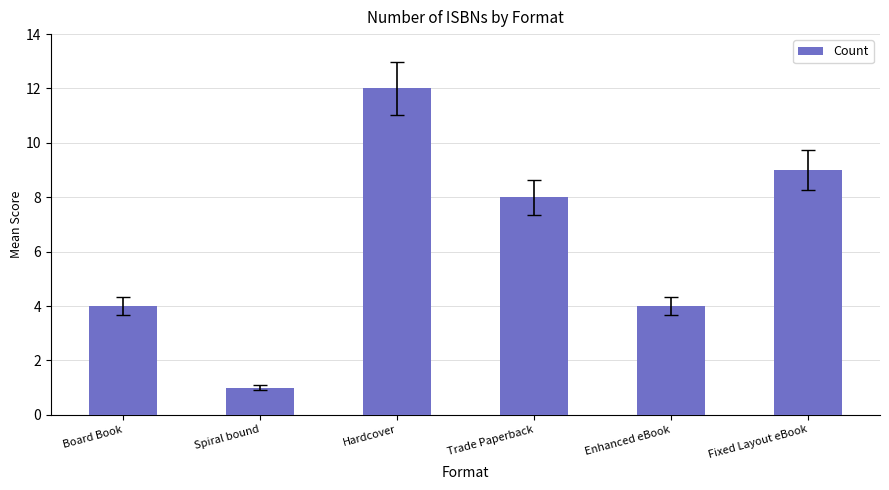

What position from the left is Hardcover?

3